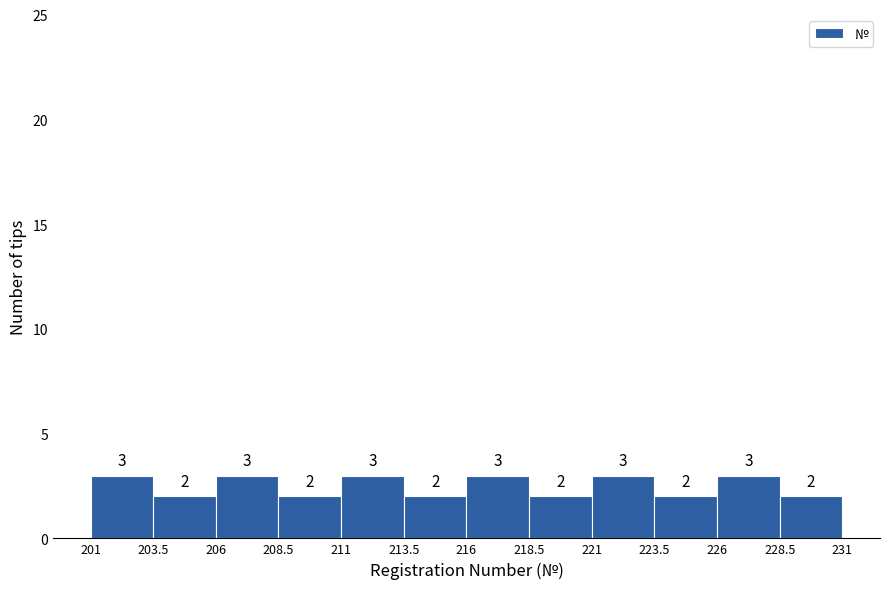

Reading left to right, list every bar in this chart as the range it spans on the x-axis followed by its height.

201 to 203.5: 3
203.5 to 206: 2
206 to 208.5: 3
208.5 to 211: 2
211 to 213.5: 3
213.5 to 216: 2
216 to 218.5: 3
218.5 to 221: 2
221 to 223.5: 3
223.5 to 226: 2
226 to 228.5: 3
228.5 to 231: 2